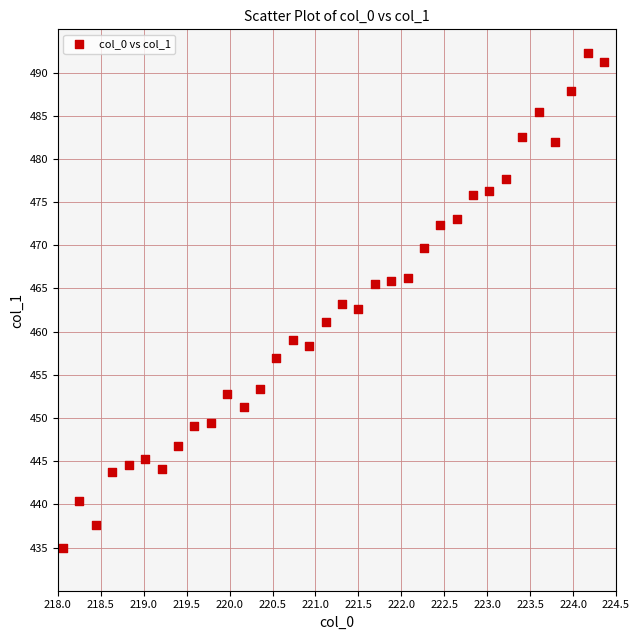

What is the range of Y values (max minus min)?

57.3